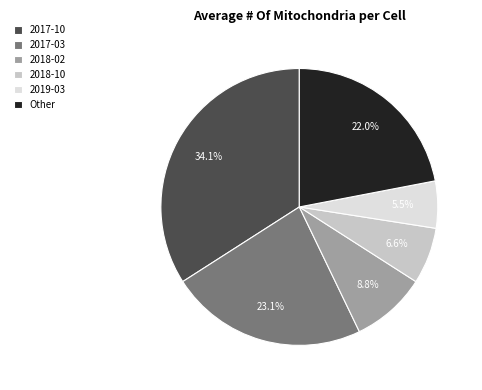

Which has a higher value, Other or 2017-03?

2017-03